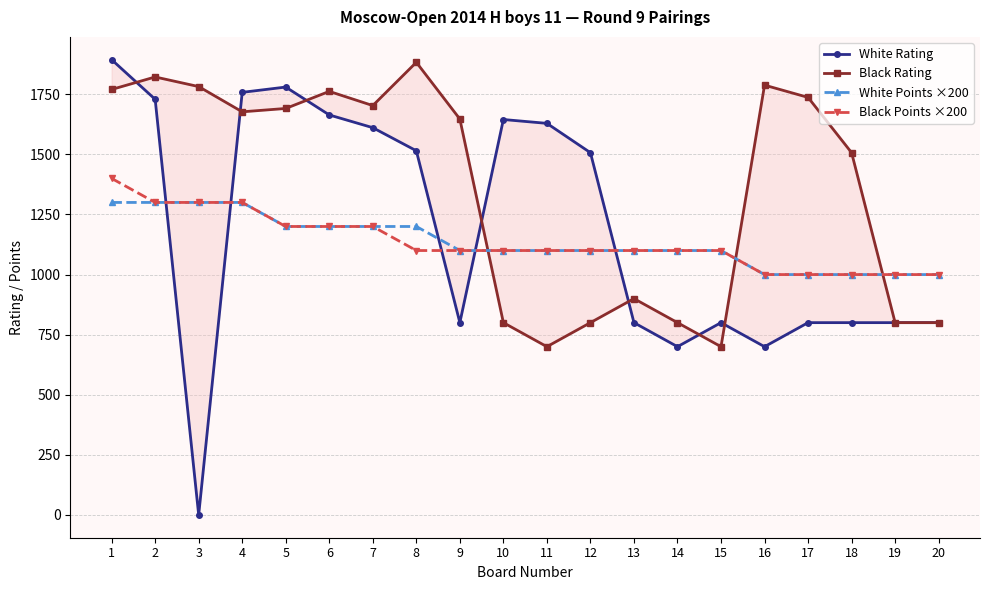

Between 7 and 17, which is larger?

7